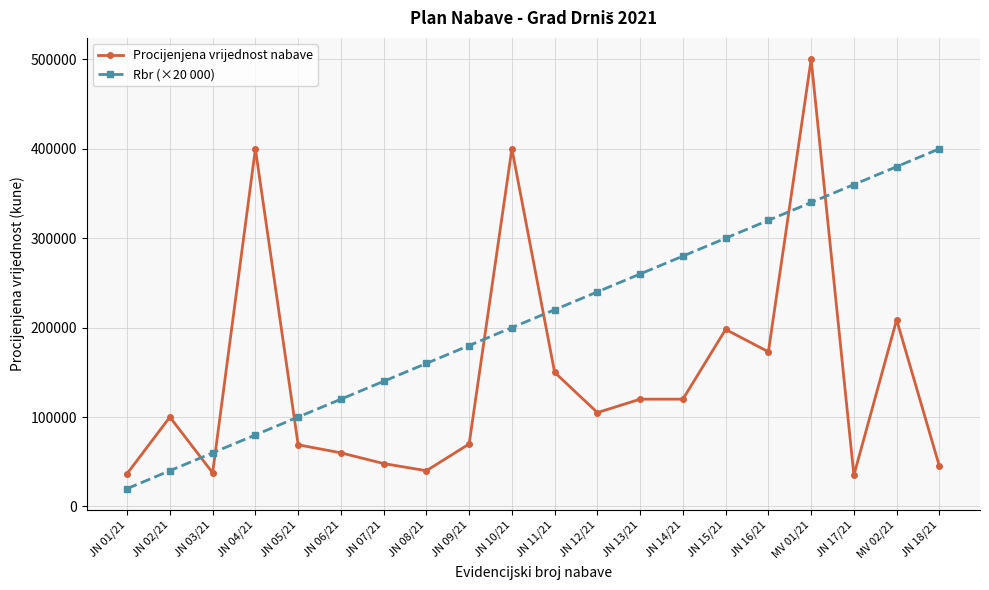

What is the sum of the Rbr (×20 000) values at JN 17/21 and JN 06/21?

480000